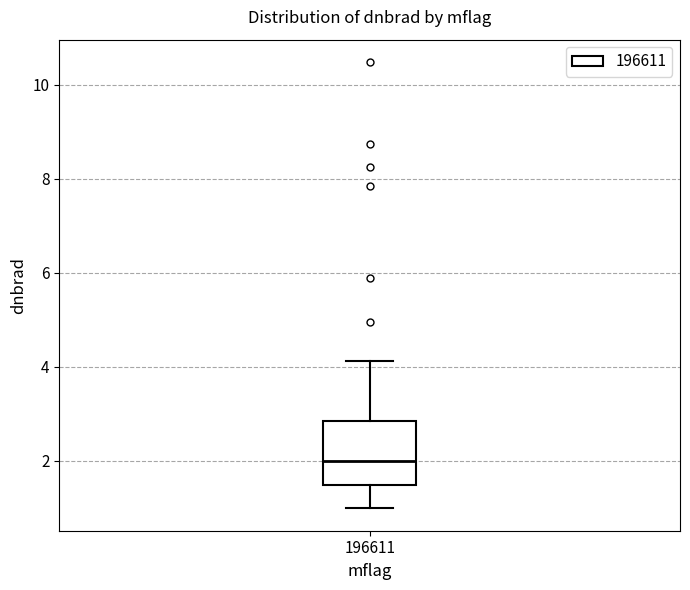

Read this box plot against the y-axis: the position of the median line, the range covered by the box, and the ends of both whiskers. The values are not printed on the chart, so give them approximately, as read against the axis.

median 2.0, box 1.4 to 2.8, whiskers 1.0 to 4.2